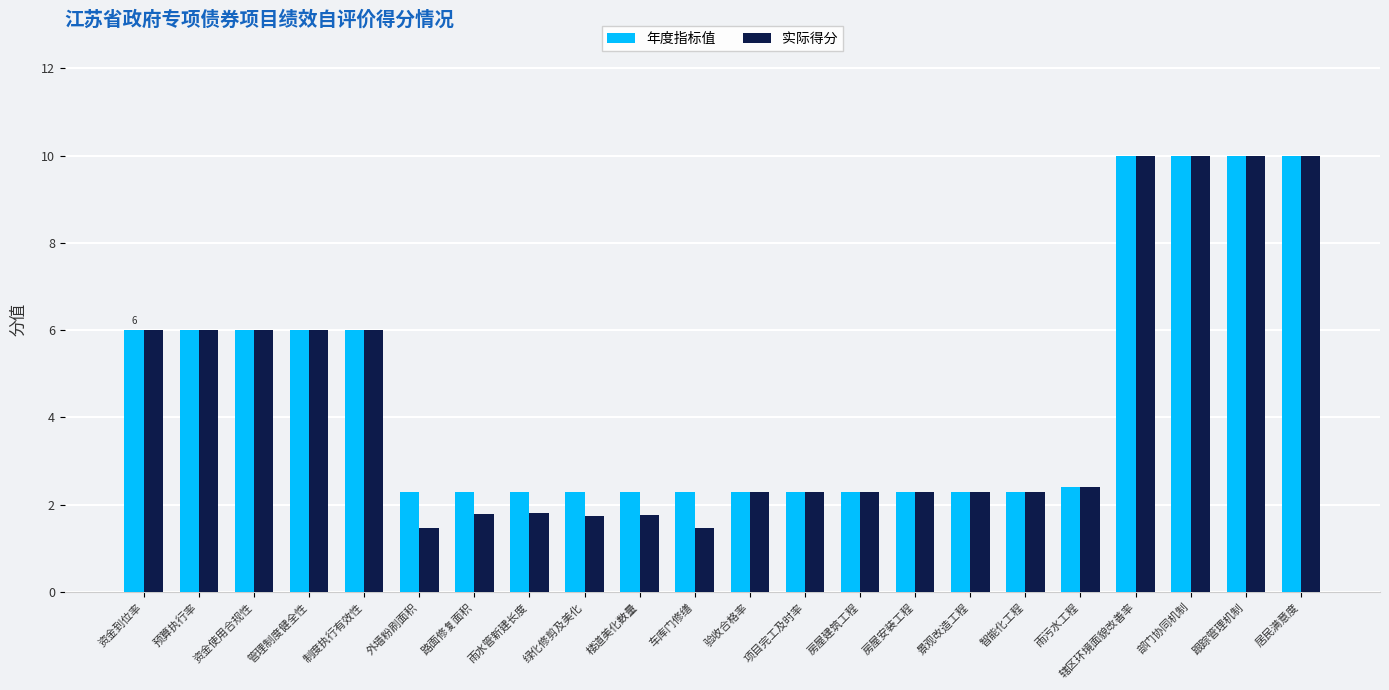

The 实际得分 series shows 4.1 at 跟踪管理机制. True or false?

False